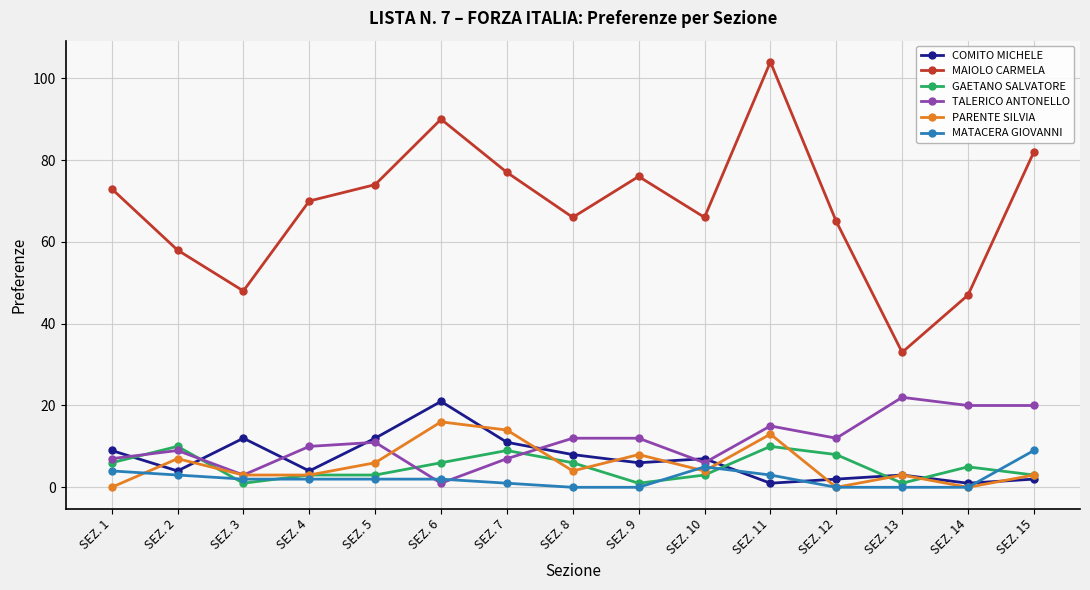

What is the greatest value displayed?

104